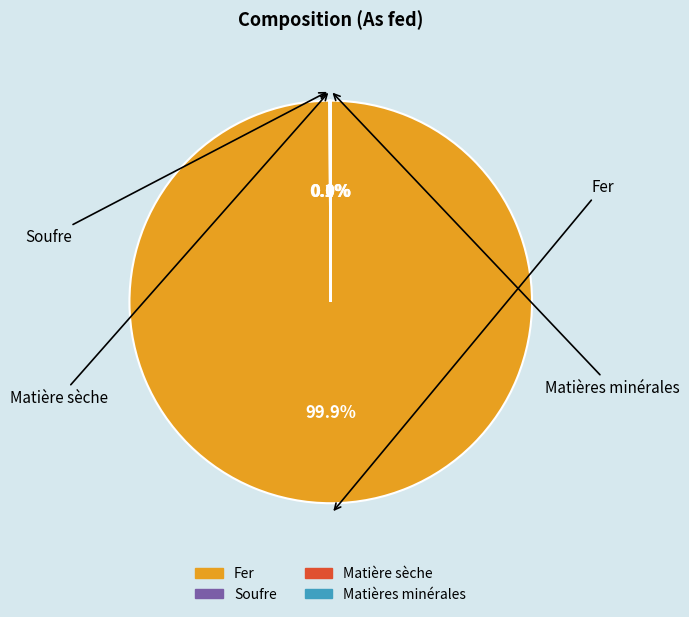

What is the majority slice?

Fer